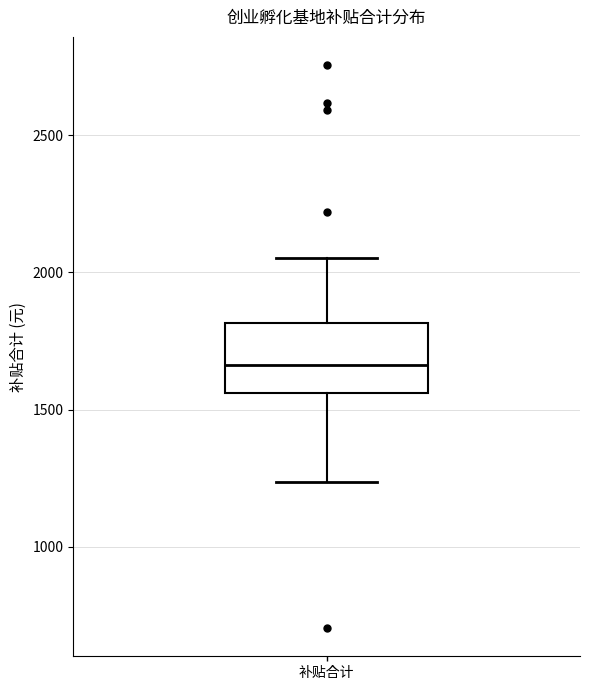

Where does the lower whisker of the box for 补贴合计 end on the y-axis? The values are not printed on the chart, so give them approximately, as read against the axis.

1250